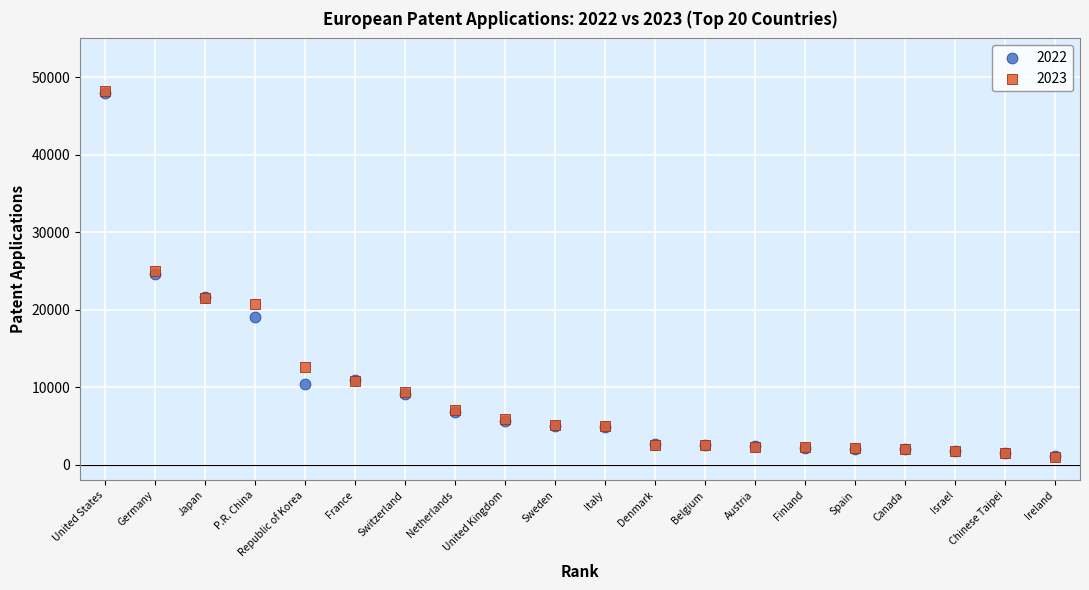

What are all the series names shown in the legend?

2022, 2023